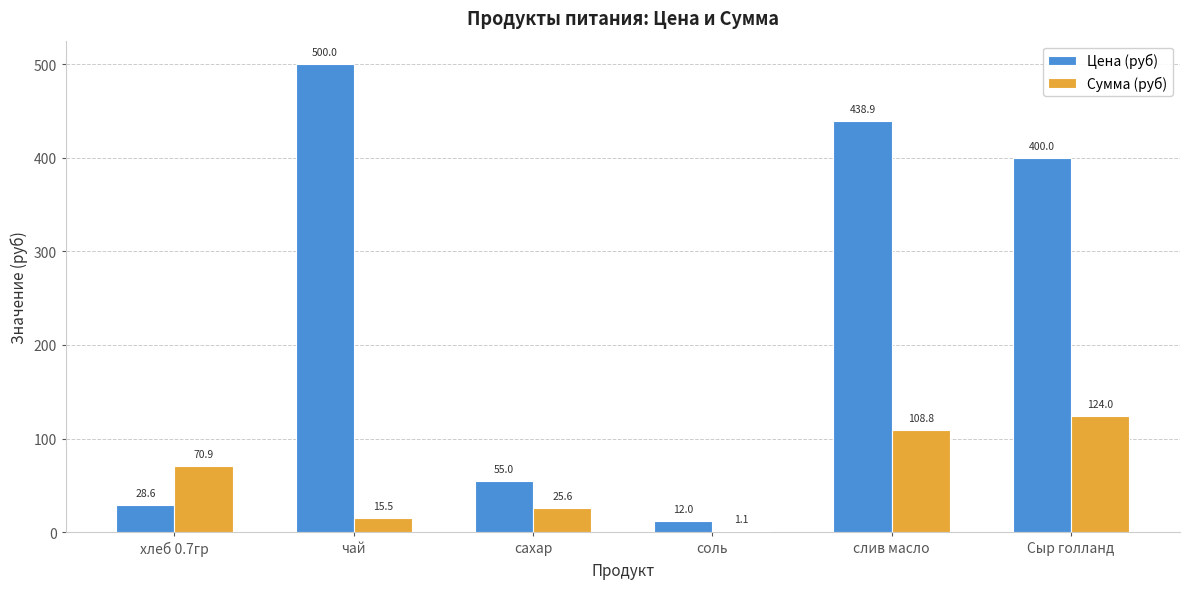

Where does the Цена (руб) series first go above 400?

чай